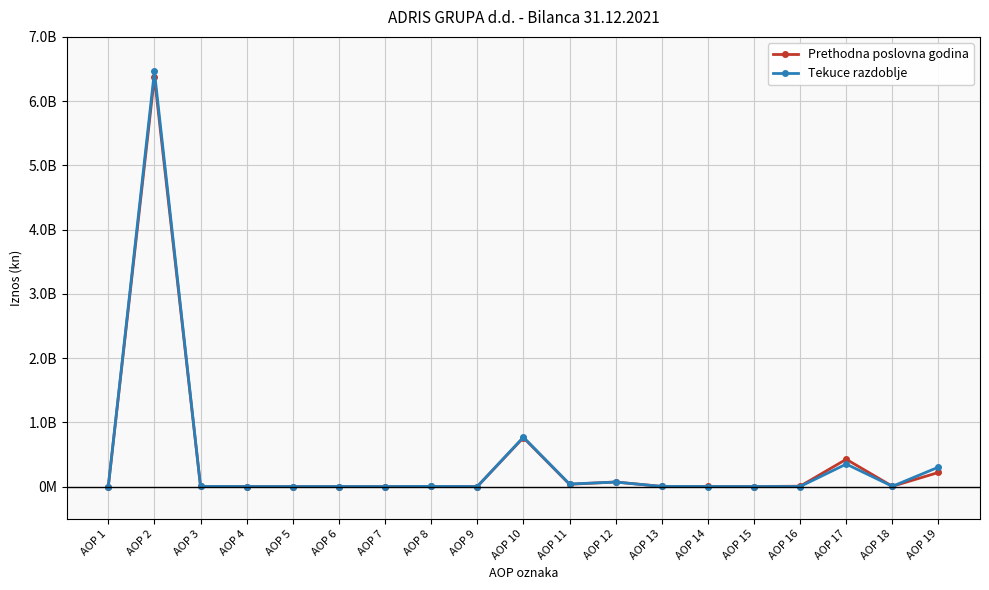

Which series has the largest total across all categories?

Tekuce razdoblje